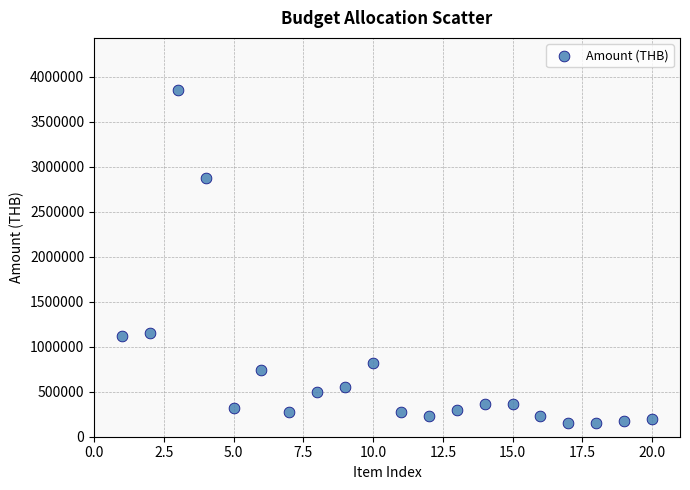

What is the range of Y values (max minus min)?

3697500